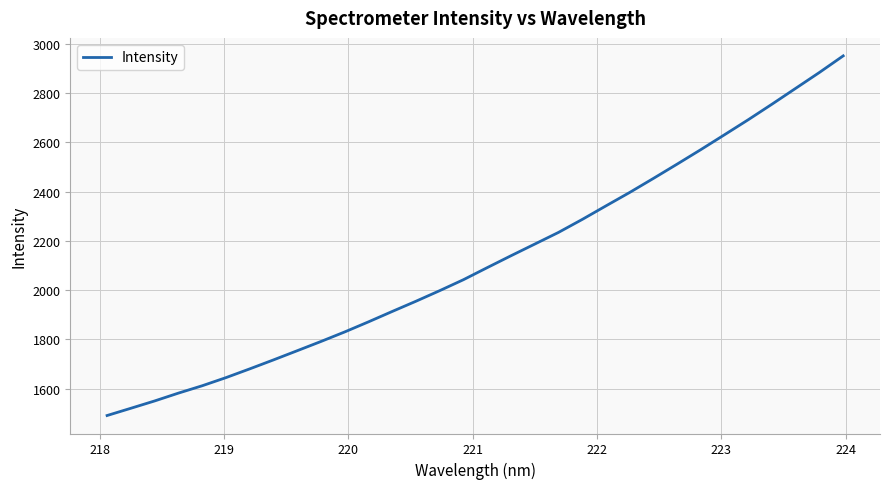

How many values exceed 2091?

16